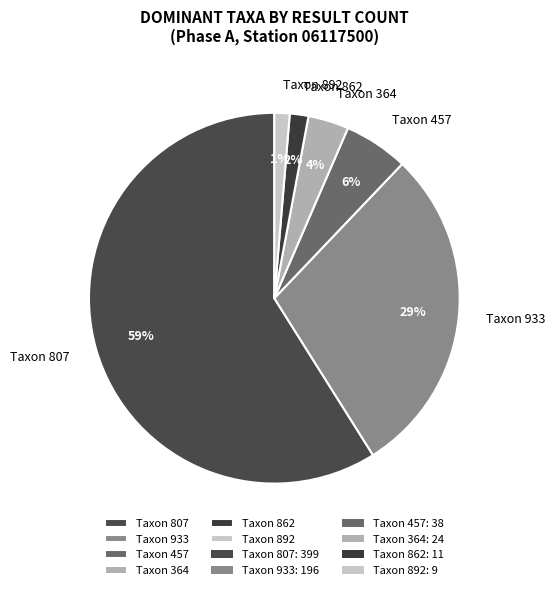

What percentage is the Taxon 933 slice, to the nearest percent?

29%